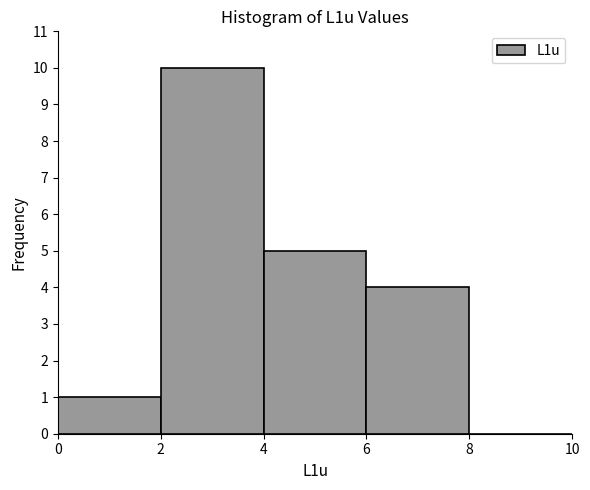

Reading left to right, list every bar in this chart as the range it spans on the x-axis followed by its height. The values are not printed on the chart, so give them approximately, as read against the axis.

0 to 2: 1
2 to 4: 10
4 to 6: 5
6 to 8: 4
8 to 10: 0